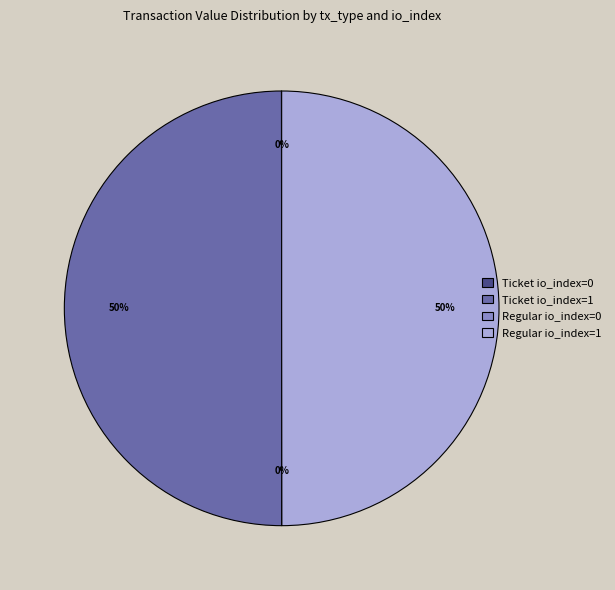

Approximately how many times larger is the value at Ticket io_index=1 compared to Regular io_index=1?

1.0